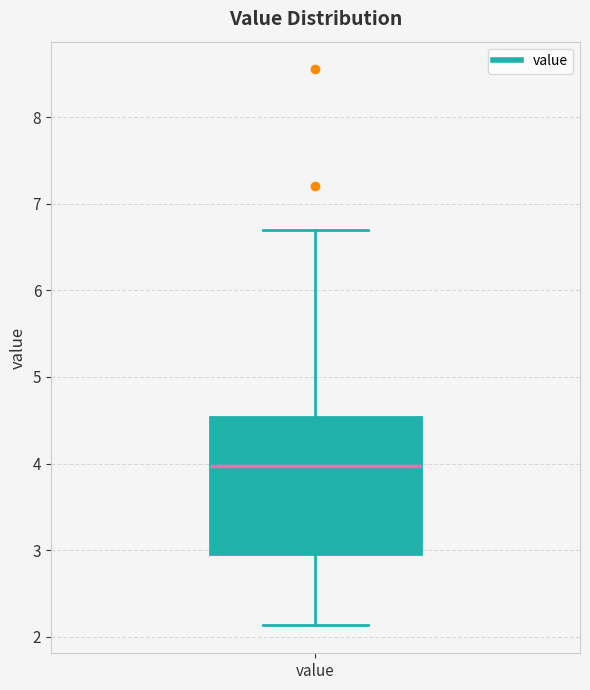

Where is the lower edge of the box for value on the y-axis? The values are not printed on the chart, so give them approximately, as read against the axis.

3.0